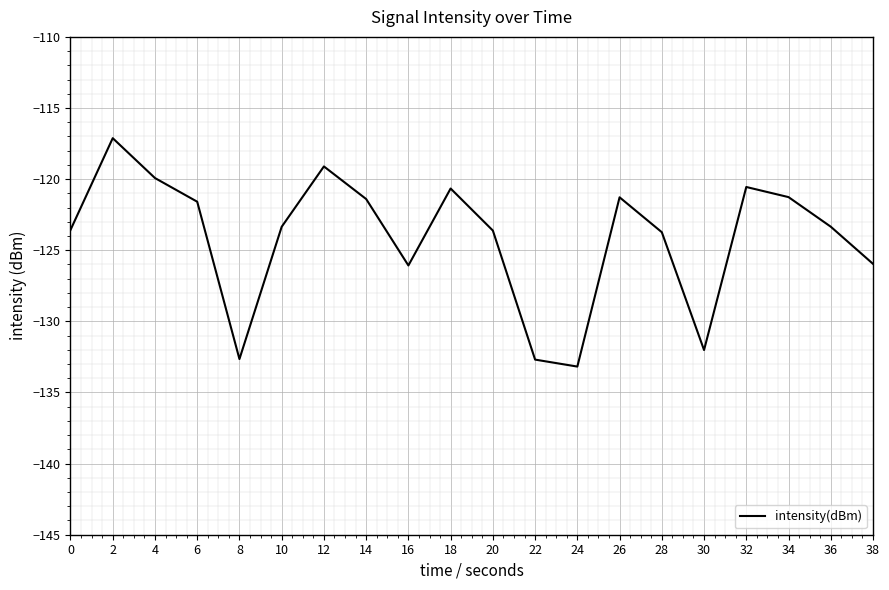

What is the change in value from 0 to 30?

-8.4